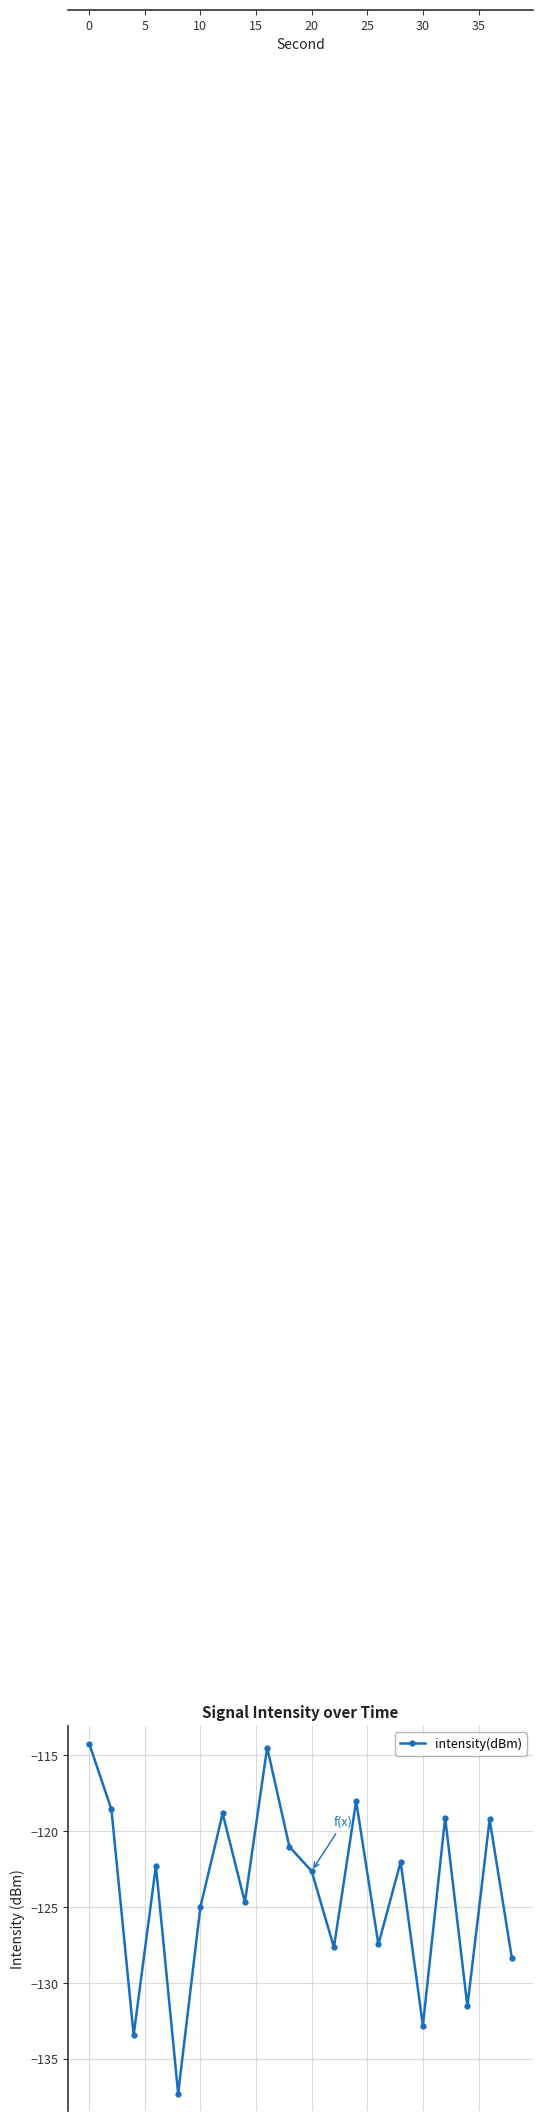

How many points are higher than both their immediate neighbors (excluding endpoints)?

7